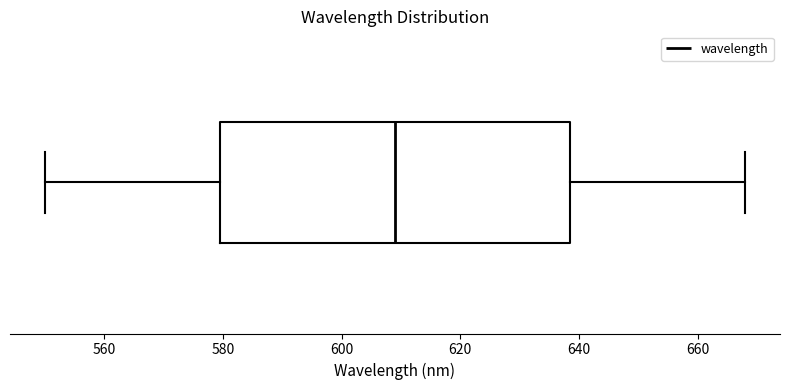

Transcribe this box plot: give where the median line is, the range the box spans, and where the two whiskers end, as read against the x-axis. The values are not printed on the chart, so give them approximately, as read against the axis.

median 610, box 580 to 638, whiskers 550 to 668